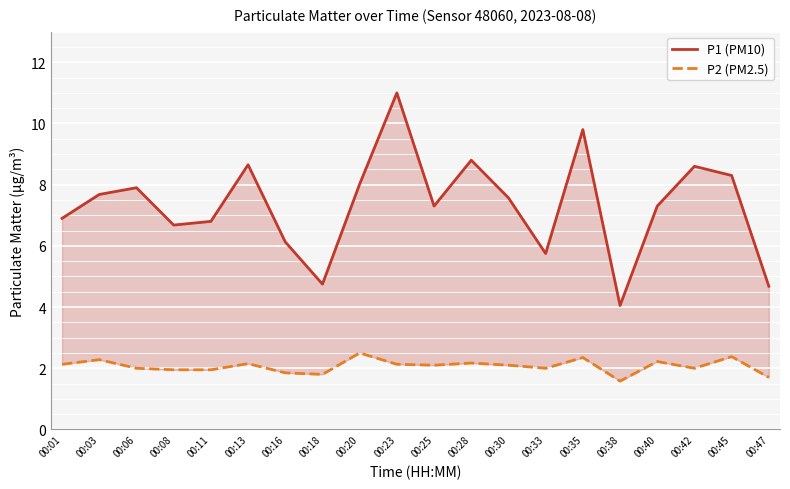

What is the total value across all series at 00:01?

9.0